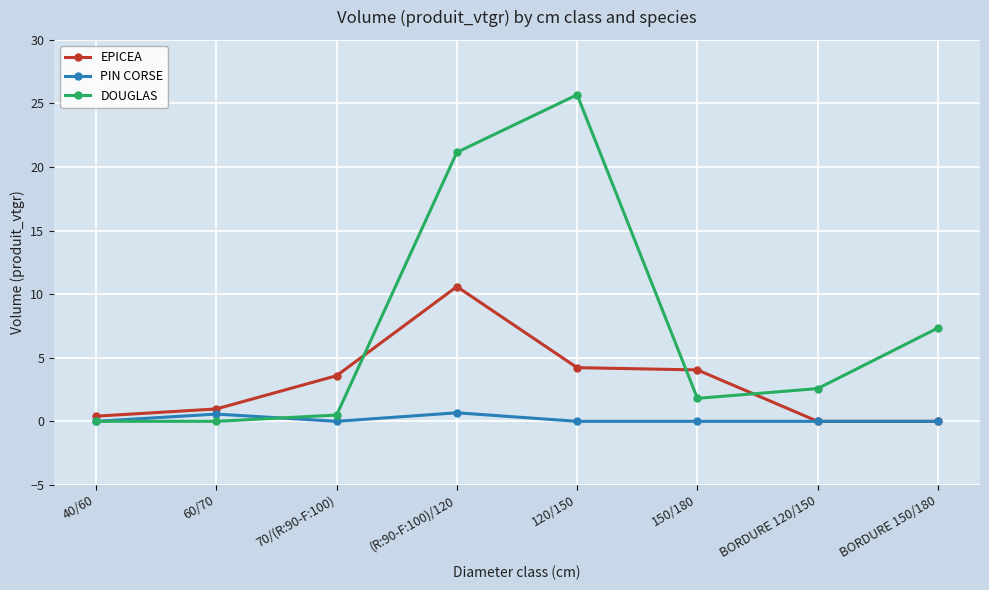

Rank the series by their maximum value, from highest to lowest.

DOUGLAS, EPICEA, PIN CORSE